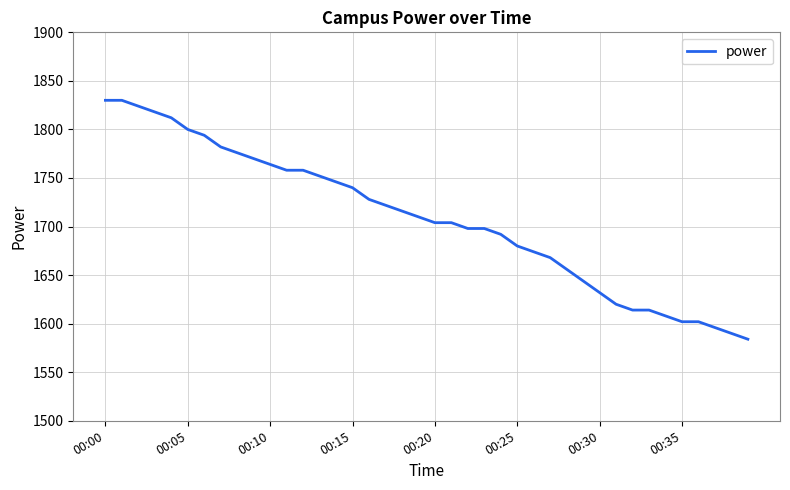

Count the number of categories in the chart.

40